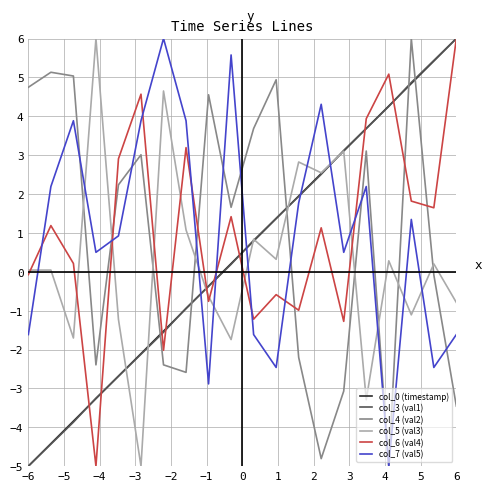

What is the sum of all col_5 (val3) values?

6.4